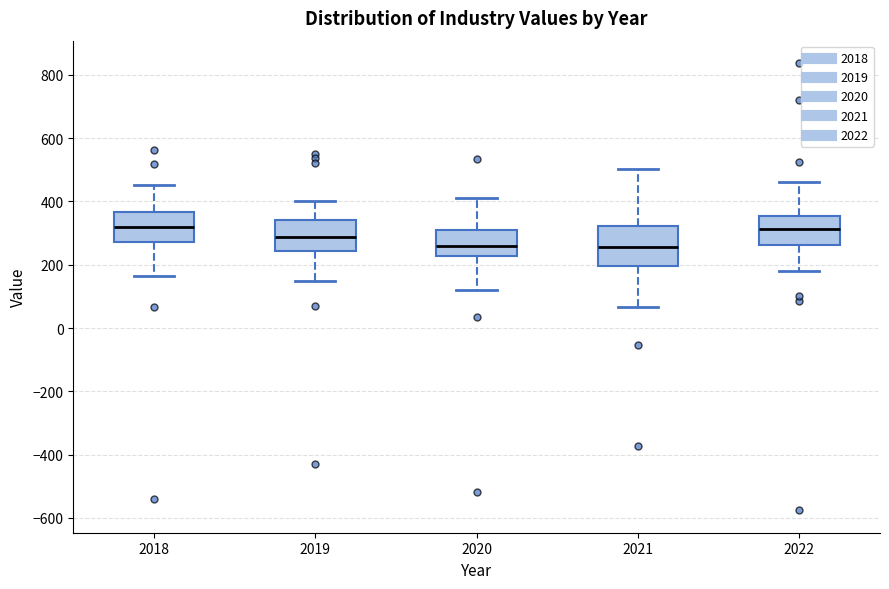

Where is the lower edge of the box at x = 2019 on the y-axis? The values are not printed on the chart, so give them approximately, as read against the axis.

240